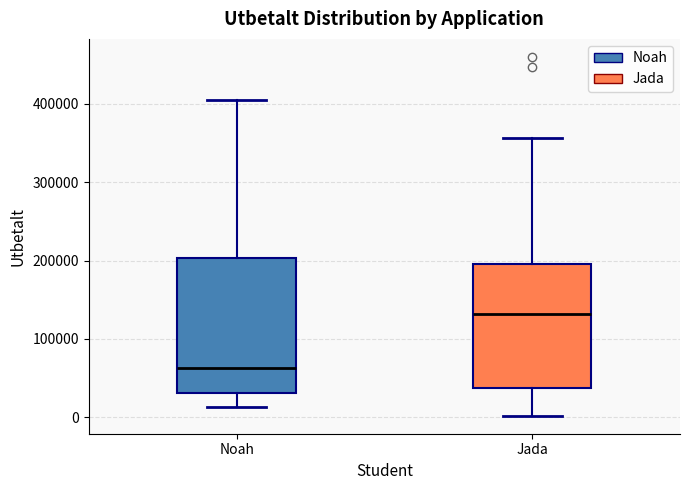

Comparing the boxes themselves (not the whiskers), which one is the tallest?

Noah